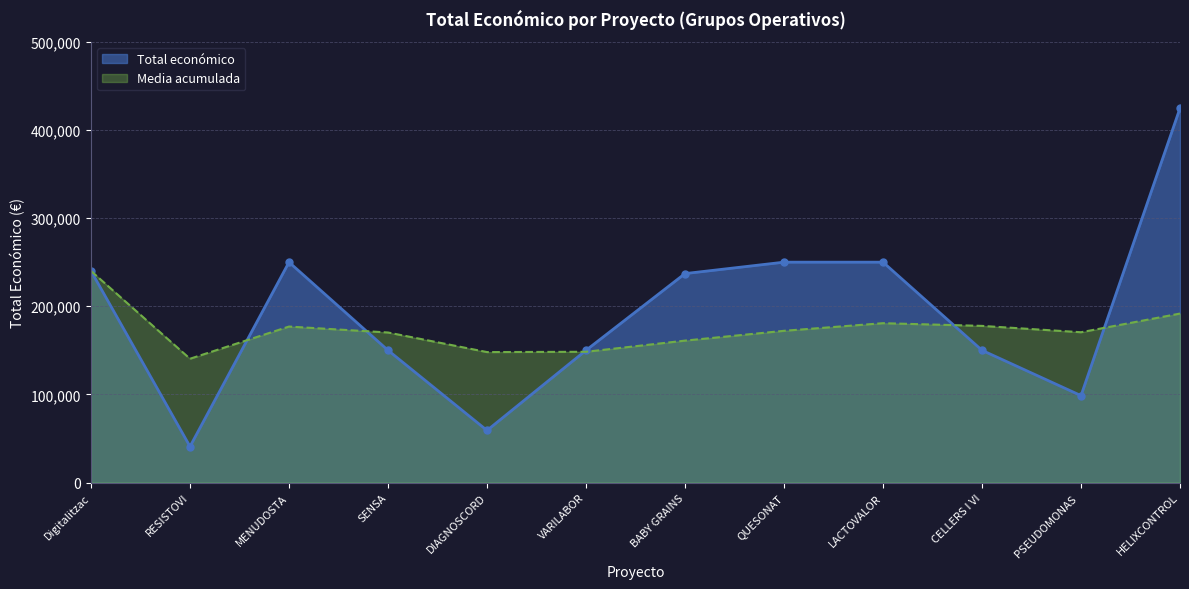

Which label corresponds to the largest value in the chart?

HELIXCONTROL